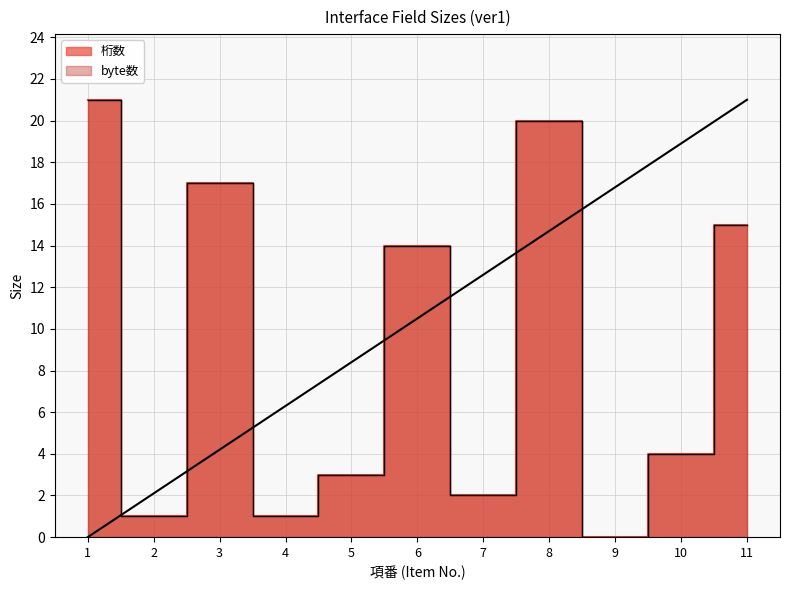

What is the difference between the maximum and minimum values in the 桁数 series?

21